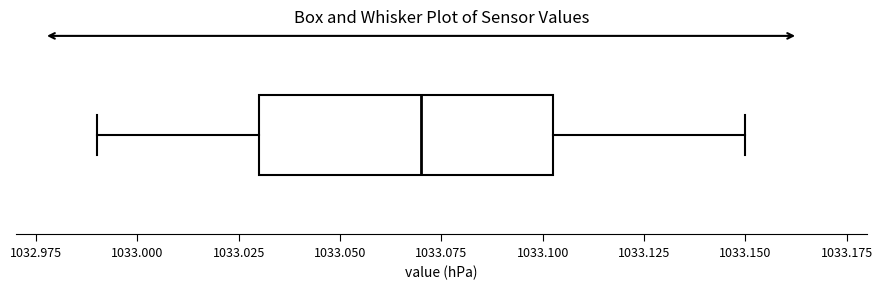

Where does the left whisker of the box end on the x-axis? The values are not printed on the chart, so give them approximately, as read against the axis.

1032.990